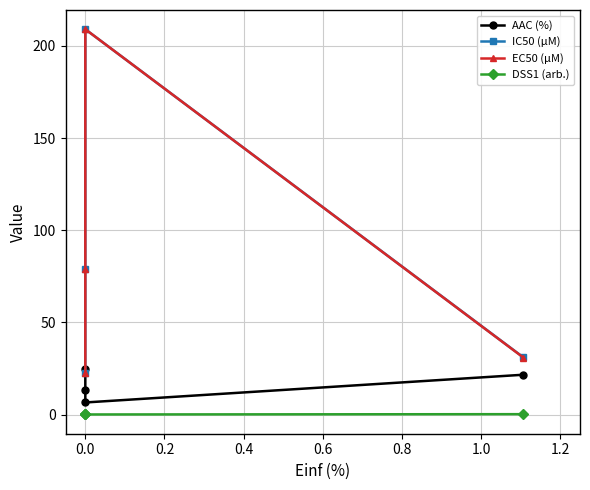

Which series has the widest spread of values?

IC50 (µM)